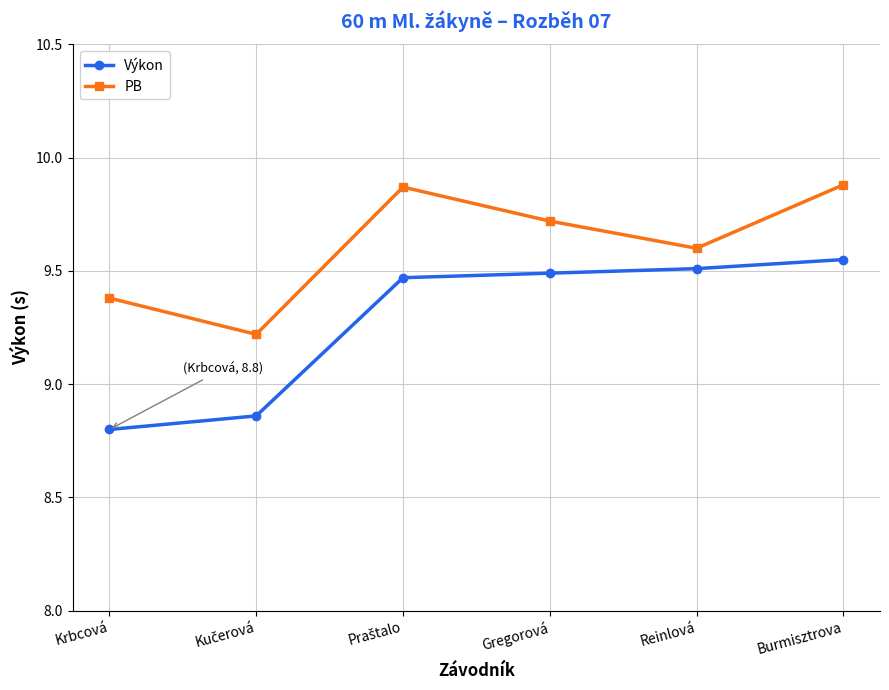

What position from the right is Reinlová?

2